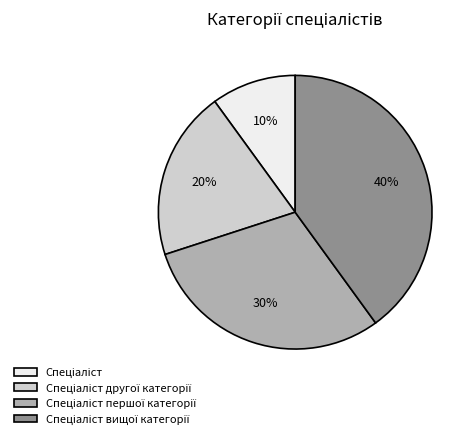

To the nearest percent, what is the average slice percentage?

25%